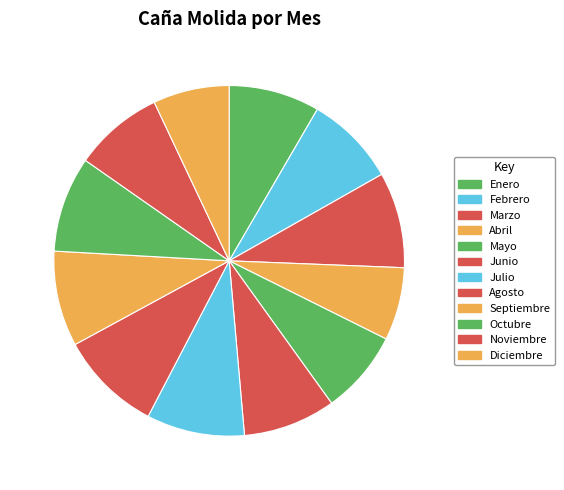

Count the number of slices in the pie.

12